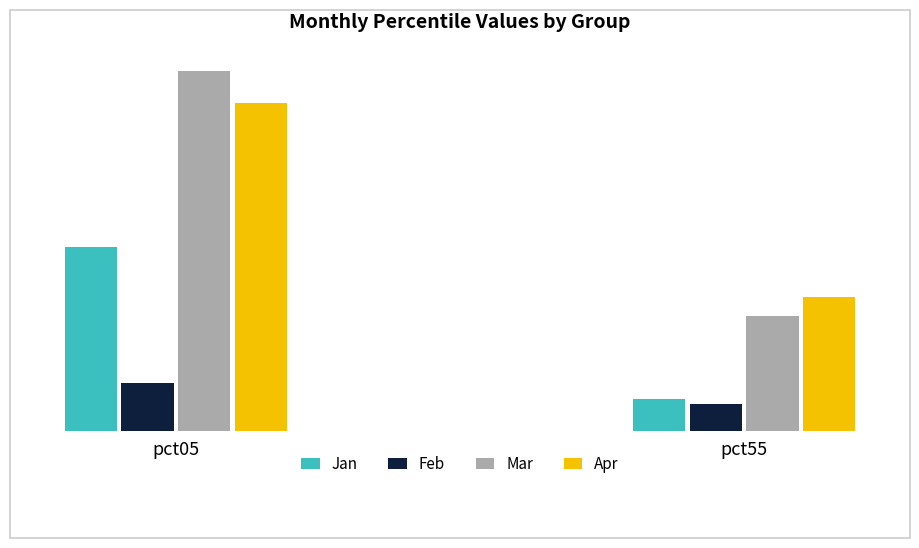

Between pct05 and pct55, which series saw the biggest shift?

Mar